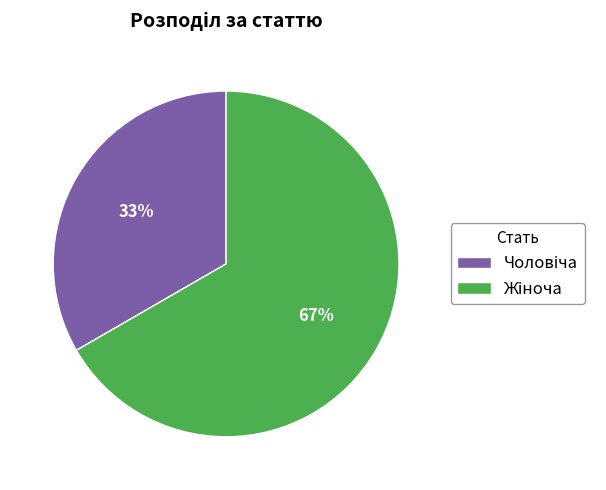

Is there any slice that represents more than half of the pie?

Yes